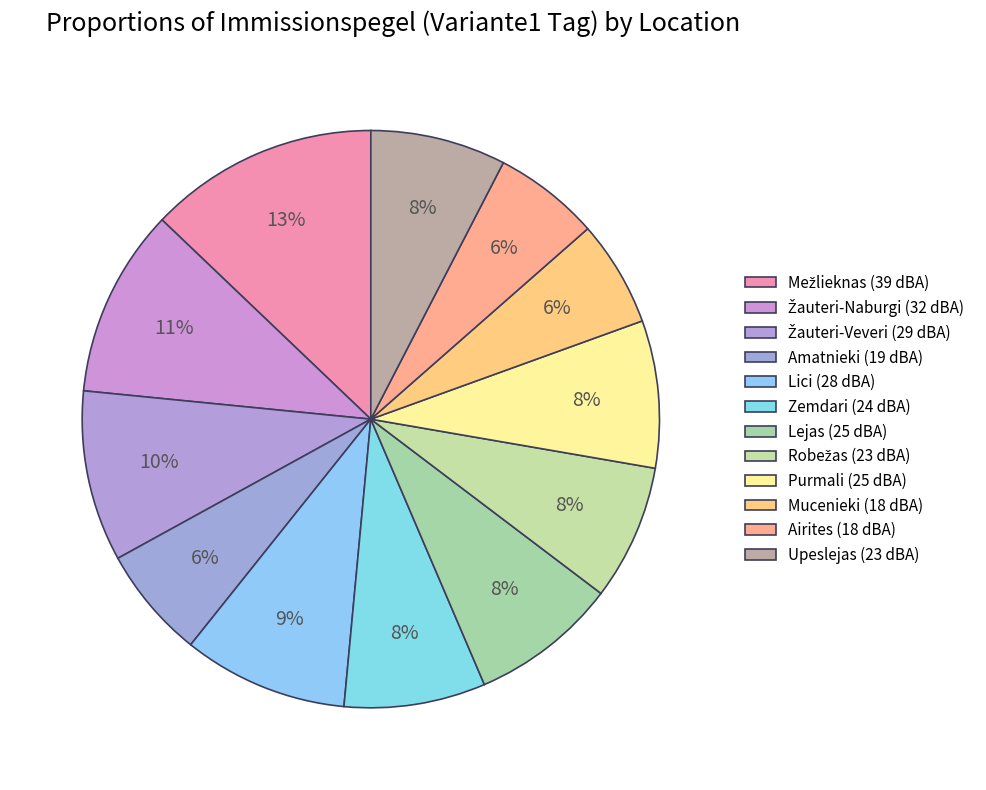

To the nearest percent, what is the combined percentage of Žauteri-Veveri and Zemdari?

17%